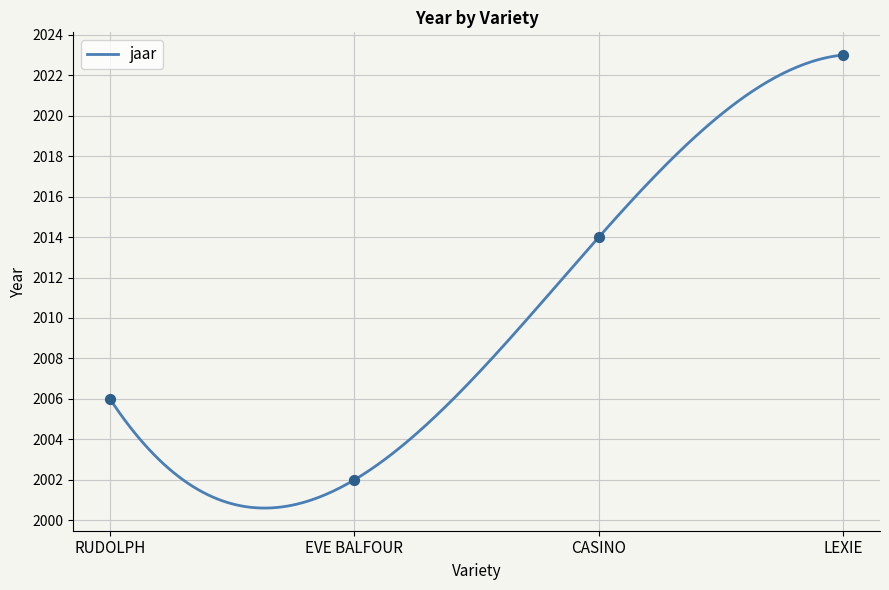

What is the ratio of the value at LEXIE to the value at EVE BALFOUR?

1.0